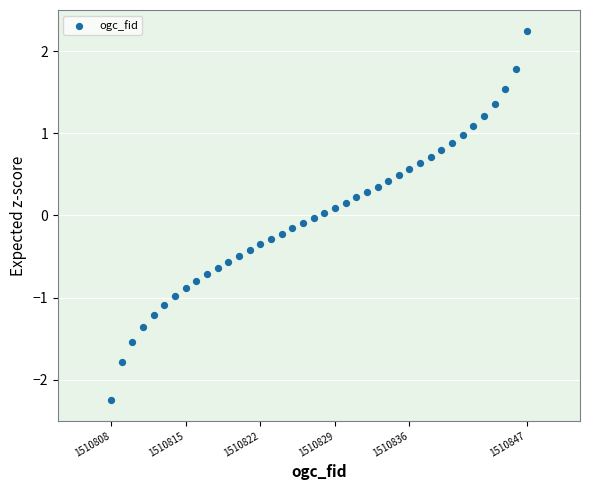

What is the range of Y values (max minus min)?

4.5